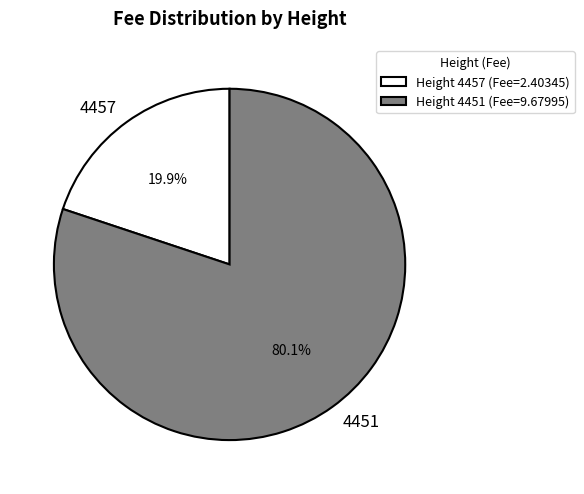

What percentage do 4457 and 4451 together represent?

100.0%